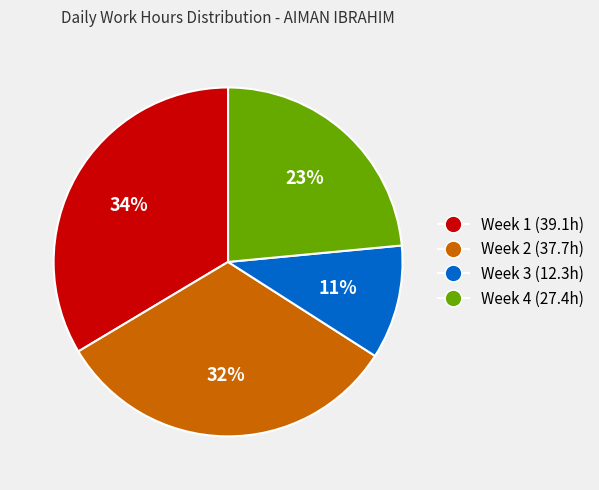

To the nearest percent, what is the difference between the largest and smallest slice percentages?

23%